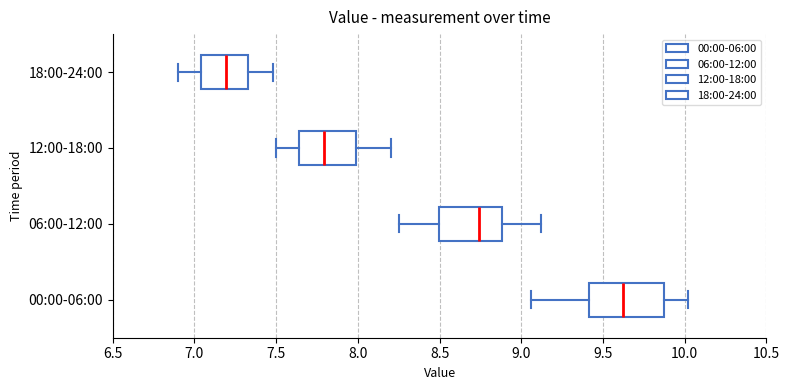

Which box is the widest, from its left edge to its right edge?

00:00-06:00